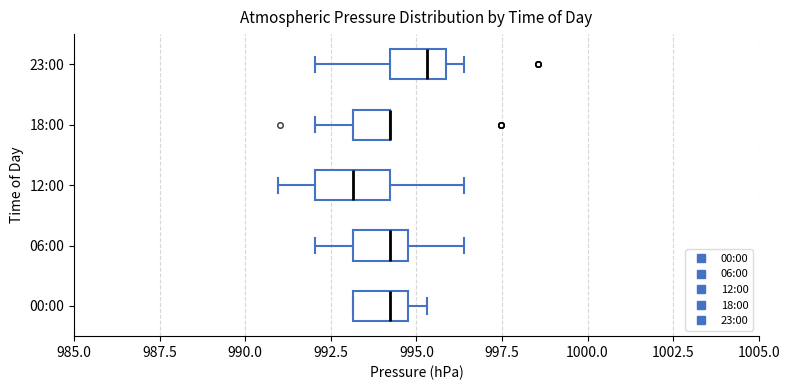

Reading bottom to top, transcribe this box plot: for each box, give where its median line is, the range the box spans, and where its two whiskers end, as read against the x-axis. The values are not printed on the chart, so give them approximately, as read against the axis.

00:00: median 994.0, box 993.0 to 995.0, whiskers 993.0 to 995.5
06:00: median 994.0, box 993.0 to 995.0, whiskers 992.0 to 996.5
12:00: median 993.0, box 992.0 to 994.0, whiskers 991.0 to 996.5
18:00: median 994.0 (drawn on the box's right edge), box 993.0 to 994.0, whiskers 992.0 to 994.0
23:00: median 995.5, box 994.0 to 996.0, whiskers 992.0 to 996.5